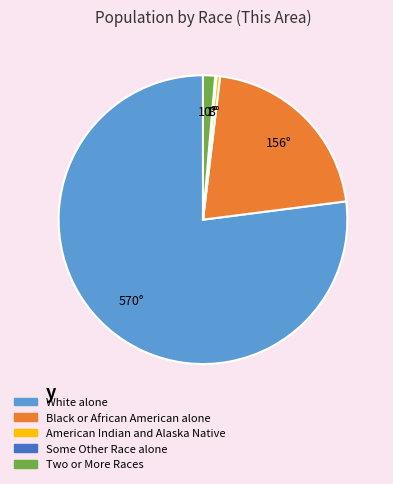

Is there a majority slice in this chart?

Yes